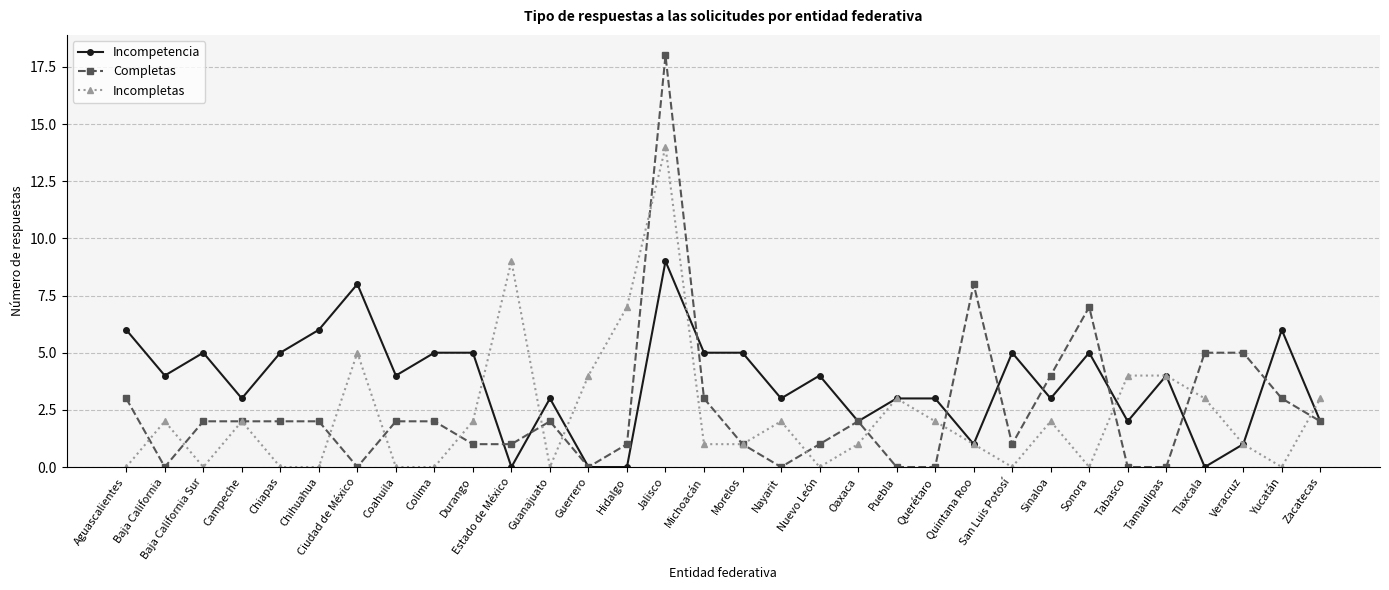

At how many categories does at least one series exceed 11?

1